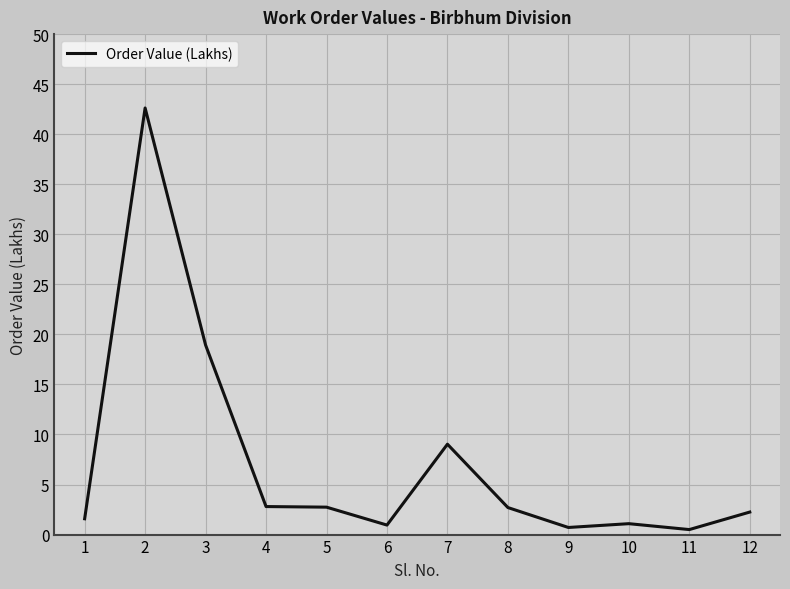

Which has a higher value, 1 or 8?

8